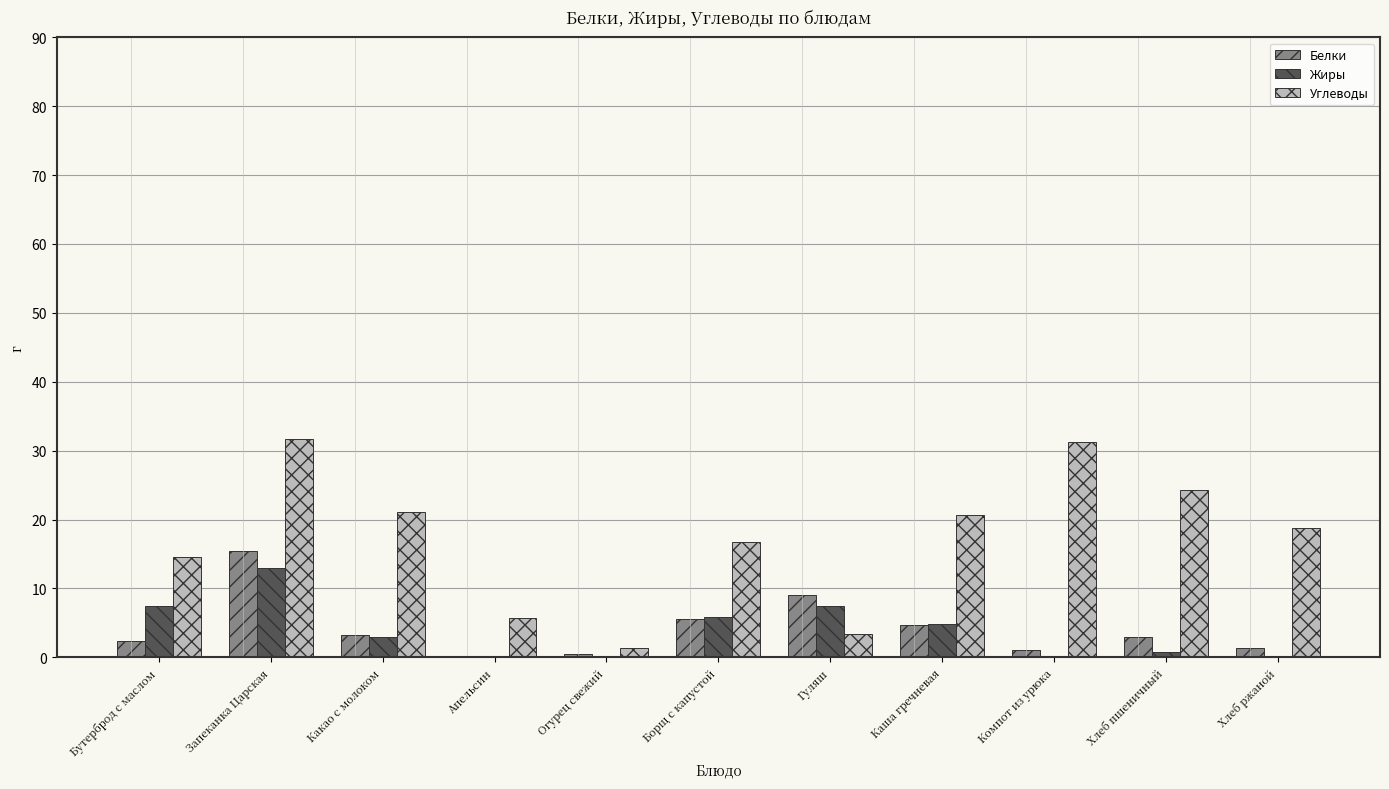

Which series has the largest range (max minus min)?

Углеводы